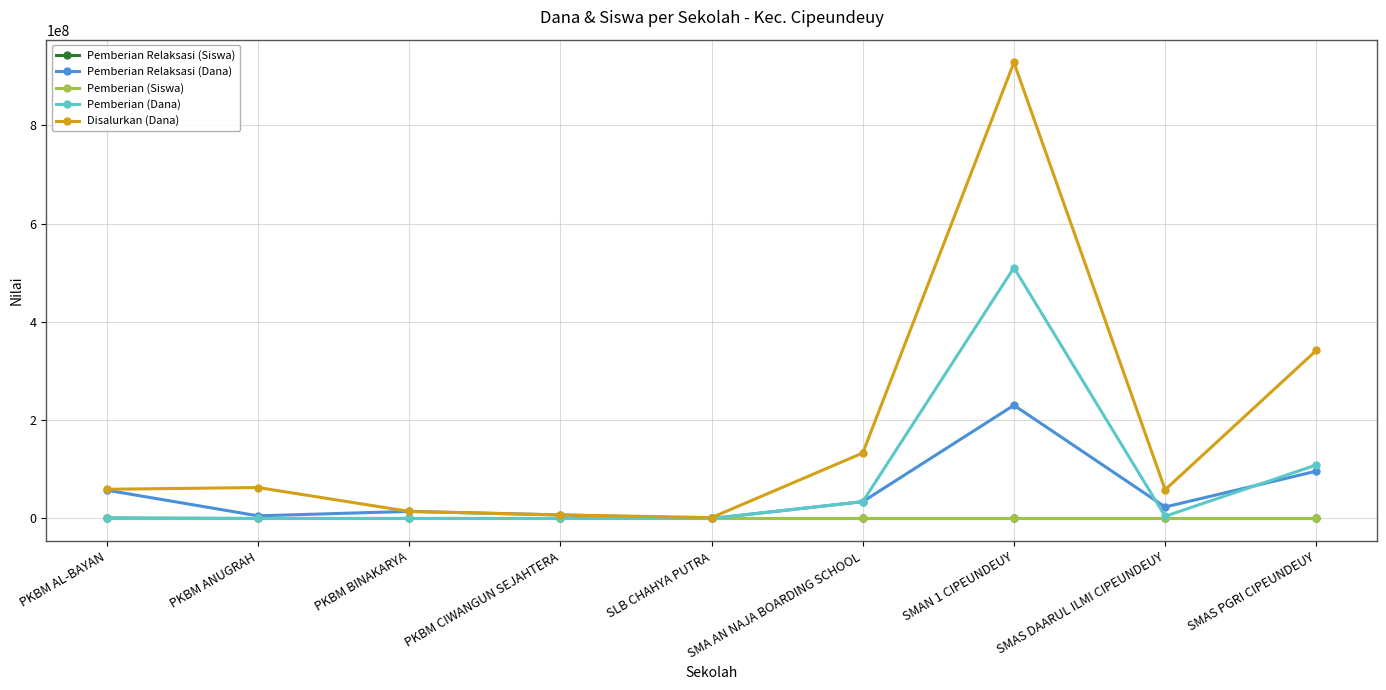

What is the label of the 8th point from the left?

SMAS DAARUL ILMI CIPEUNDEUY